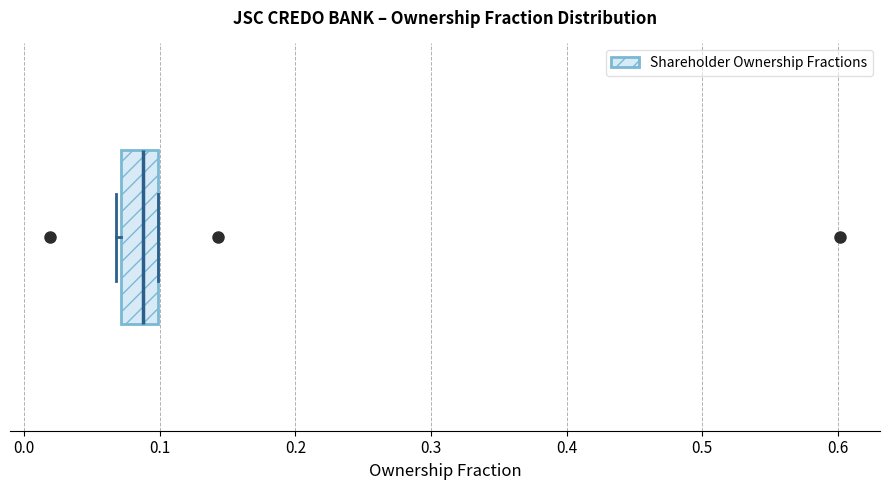

Transcribe this box plot: give where the median line is, the range the box spans, and where the two whiskers end, as read against the x-axis. The values are not printed on the chart, so give them approximately, as read against the axis.

median 0.09, box 0.07 to 0.10, whiskers 0.07 (just left of the box's left edge) to 0.10